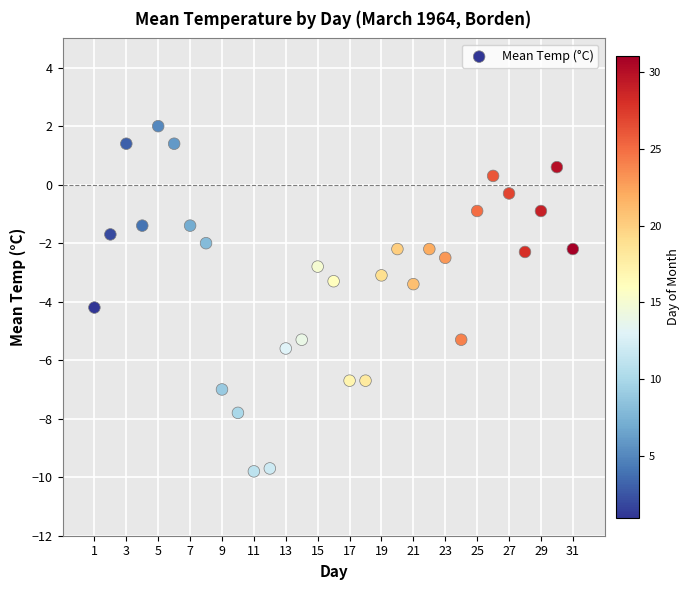

What is the range of Y values (max minus min)?

11.8